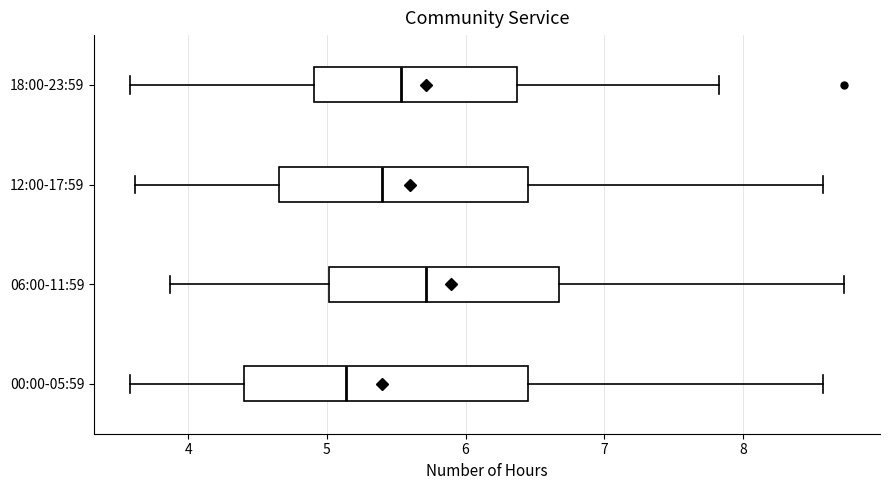

Reading bottom to top, read every box against the x-axis: the position of its median line, the range the box covers, and the ends of its whiskers. The values are not printed on the chart, so give them approximately, as read against the axis.

00:00-05:59: median 5.1, box 4.4 to 6.5, whiskers 3.6 to 8.6
06:00-11:59: median 5.7, box 5.0 to 6.7, whiskers 3.9 to 8.7
12:00-17:59: median 5.4, box 4.7 to 6.5, whiskers 3.6 to 8.6
18:00-23:59: median 5.5, box 4.9 to 6.4, whiskers 3.6 to 7.8